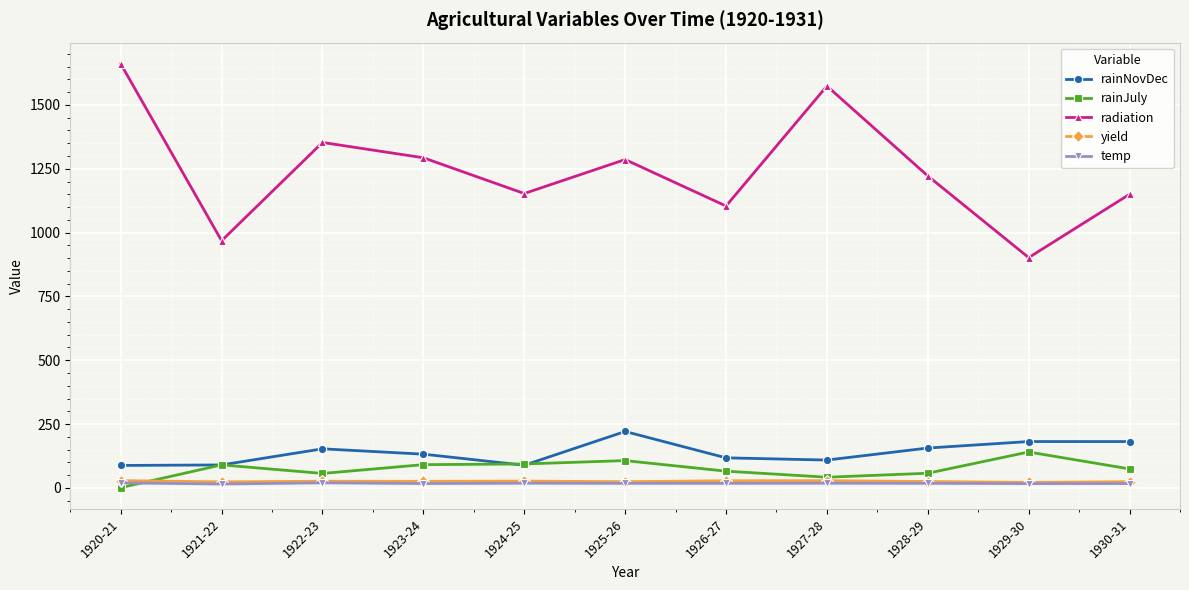

At how many categories does at least one series exceed 112?

11